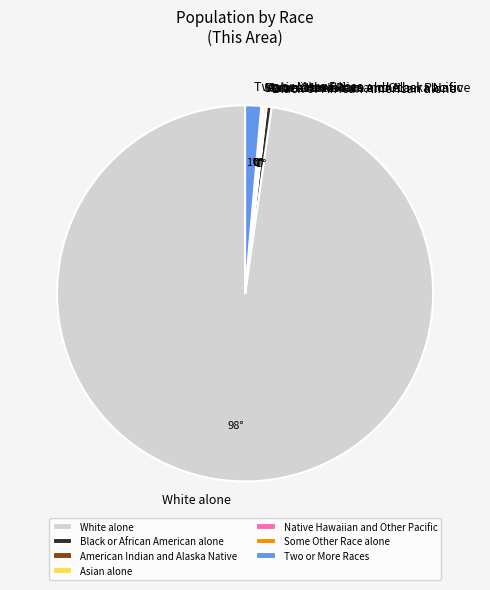

What is the largest slice in the pie chart?

White alone